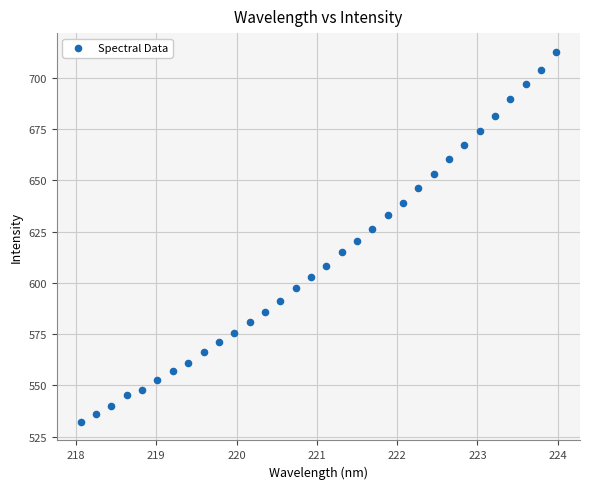

What is the range of Y values (max minus min)?

180.7